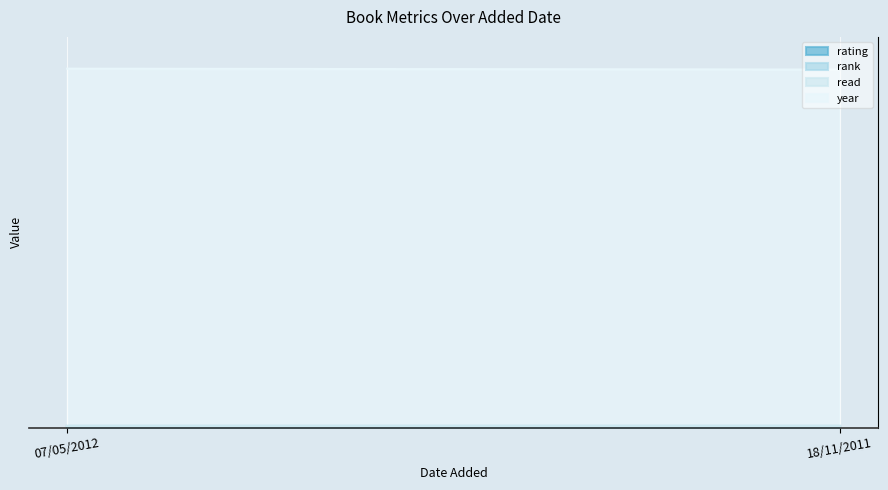

Which category has the lowest value in the year series?

18/11/2011